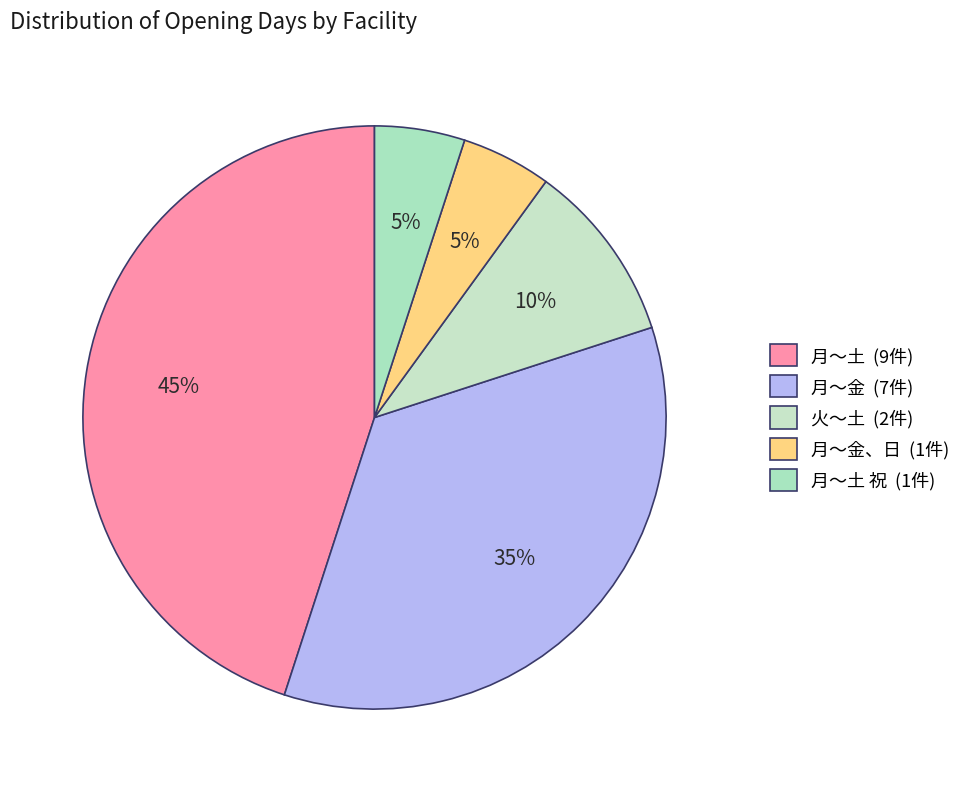

To the nearest percent, what is the average slice percentage?

20%